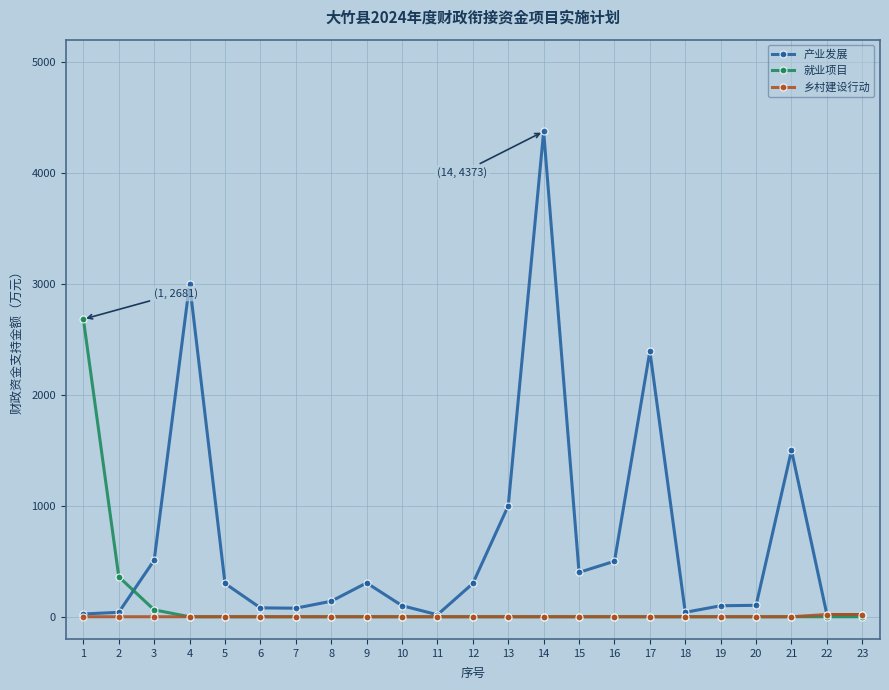

What is the sum of the 产业发展 values at 2 and 14?

4413.0